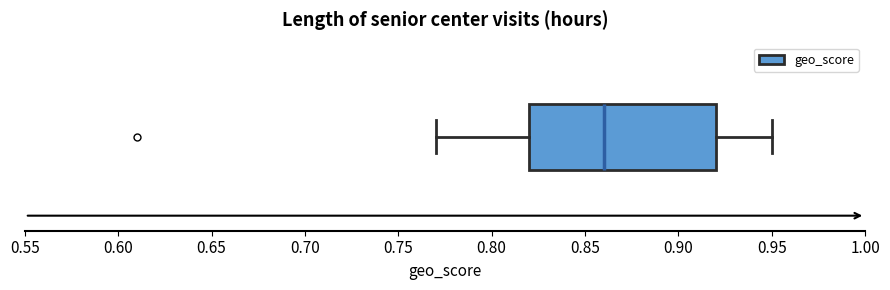

Read this box plot against the x-axis: the position of the median line, the range covered by the box, and the ends of both whiskers. The values are not printed on the chart, so give them approximately, as read against the axis.

median 0.86, box 0.82 to 0.92, whiskers 0.77 to 0.95